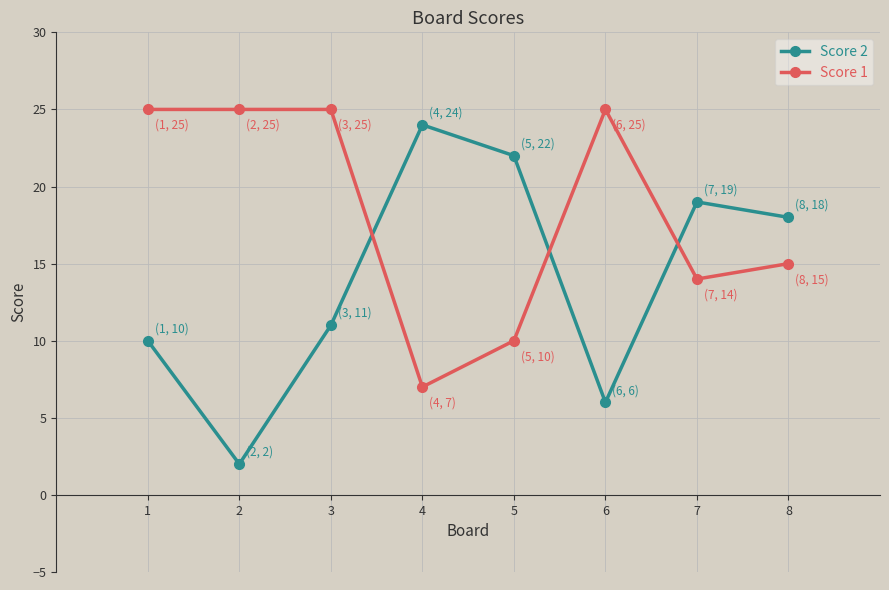

Rank the series by their maximum value, from lowest to highest.

Score 2, Score 1